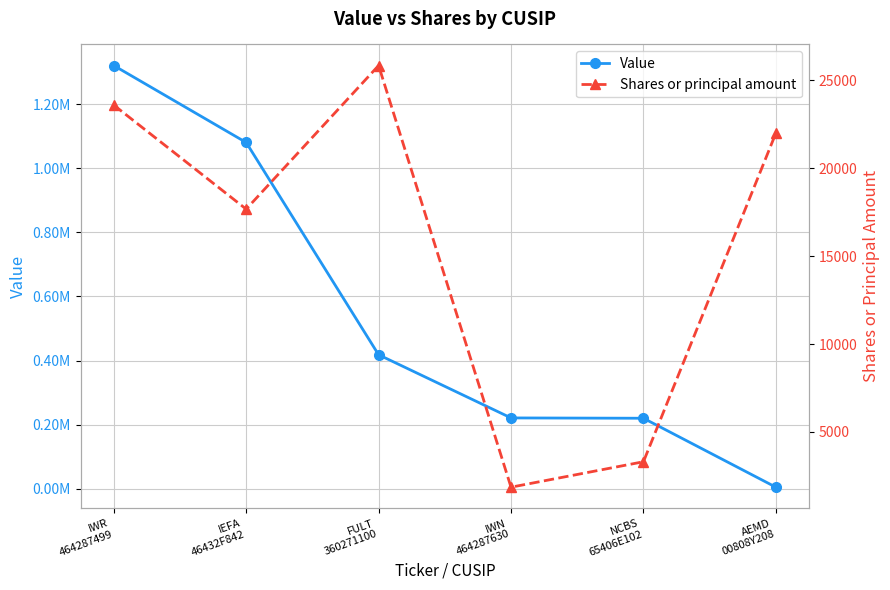

Reading right to left, extract all data points from this chart.

Value: AEMD
00808Y208=5000	NCBS
65406E102=220000	IWN
464287630=221000	FULT
360271100=418000	IEFA
46432F842=1080000	IWR
464287499=1320000
Shares or principal amount: AEMD
00808Y208=22001	NCBS
65406E102=3300	IWN
464287630=1852	FULT
360271100=25851	IEFA
46432F842=17678	IWR
464287499=23600